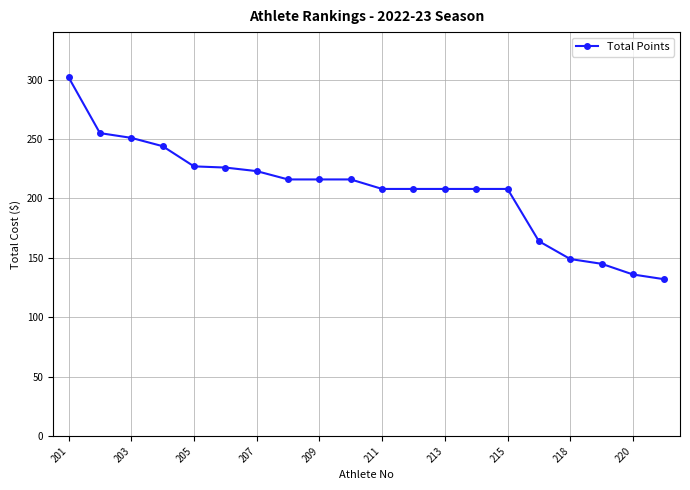

Does the chart display data point markers on the line(s)?

Yes